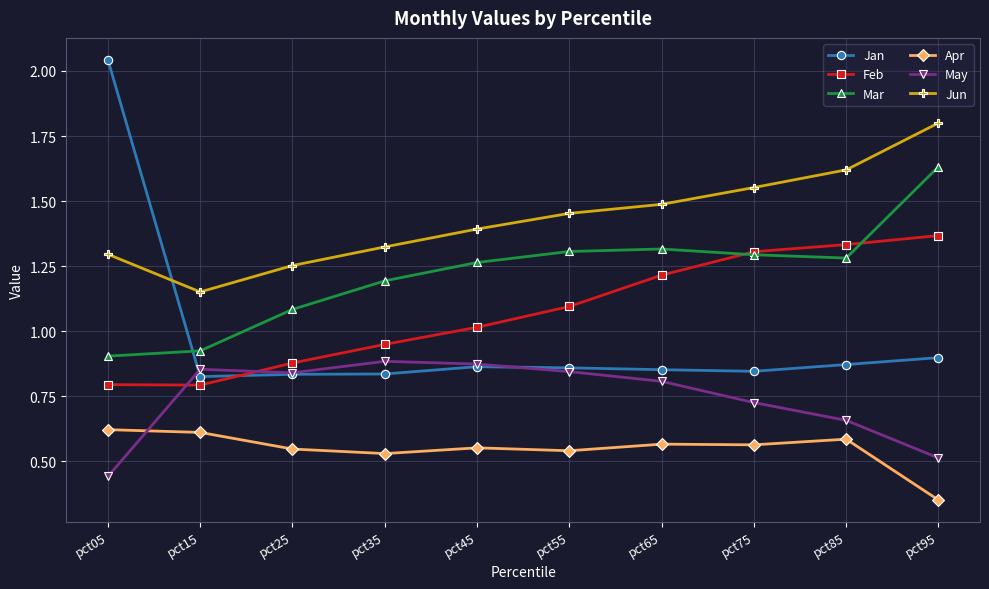

At which category does the chart reach its minimum across all series?

pct95